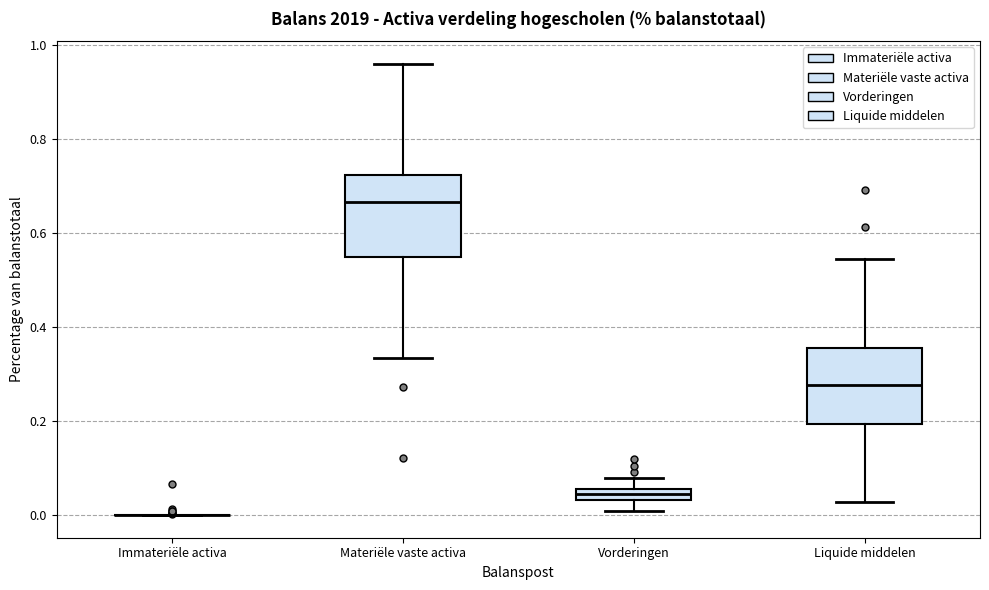

Where does the lower whisker of the box for Vorderingen end on the y-axis? The values are not printed on the chart, so give them approximately, as read against the axis.

0.00